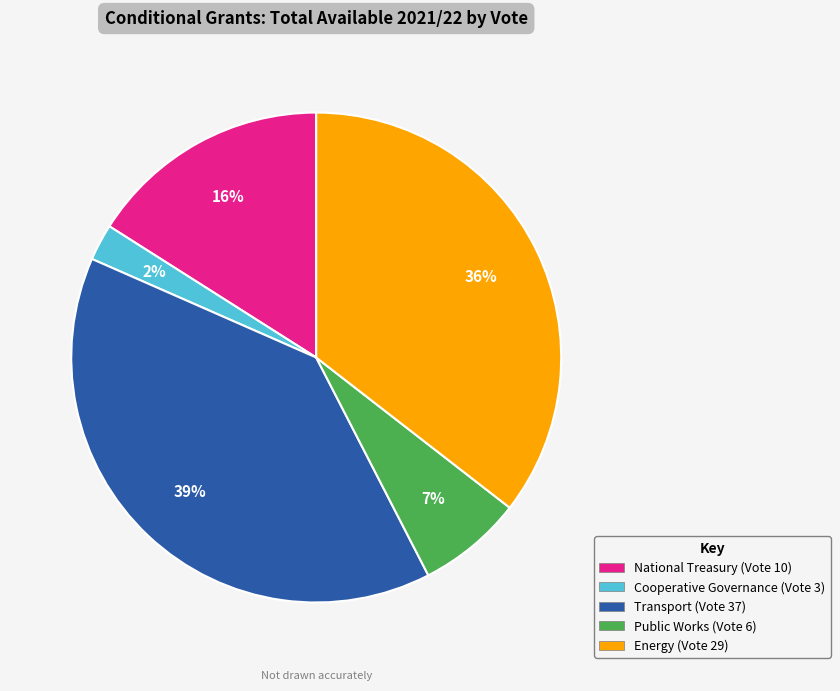

Rank the categories by value from highest to lowest.

Transport (Vote 37), Energy (Vote 29), National Treasury (Vote 10), Public Works (Vote 6), Cooperative Governance (Vote 3)